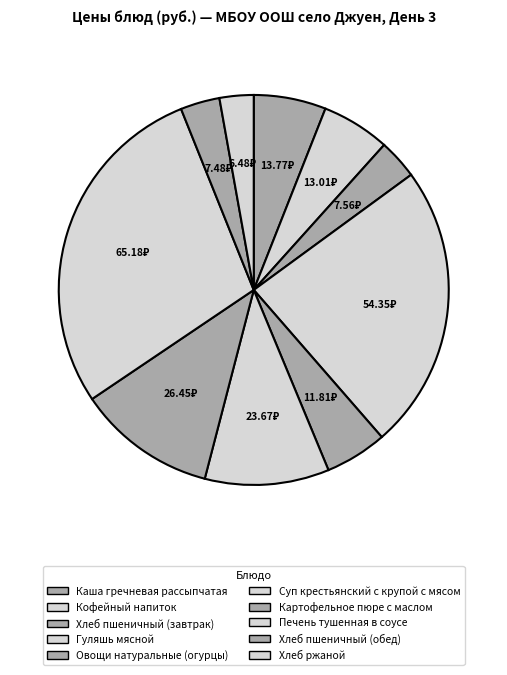

Does Кофейный напиток account for over 50% of the chart?

No